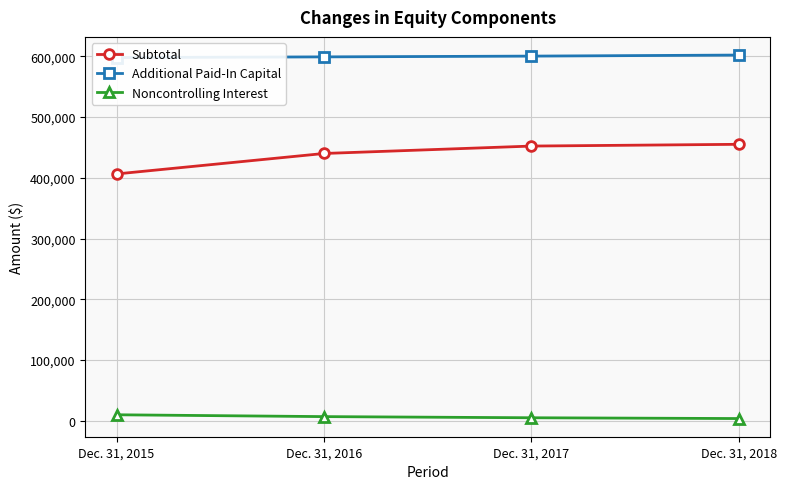

True or false: Additional Paid-In Capital and Subtotal intersect in this chart.

False